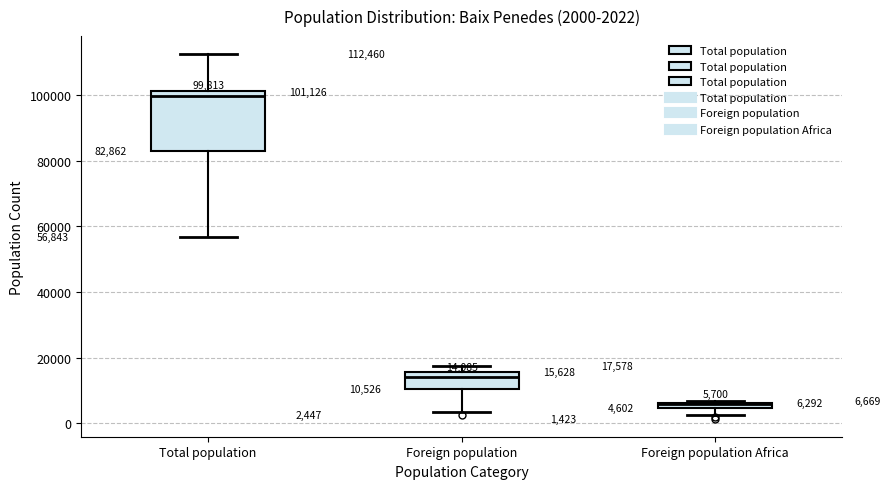

Which box's median line is the highest?

Total population